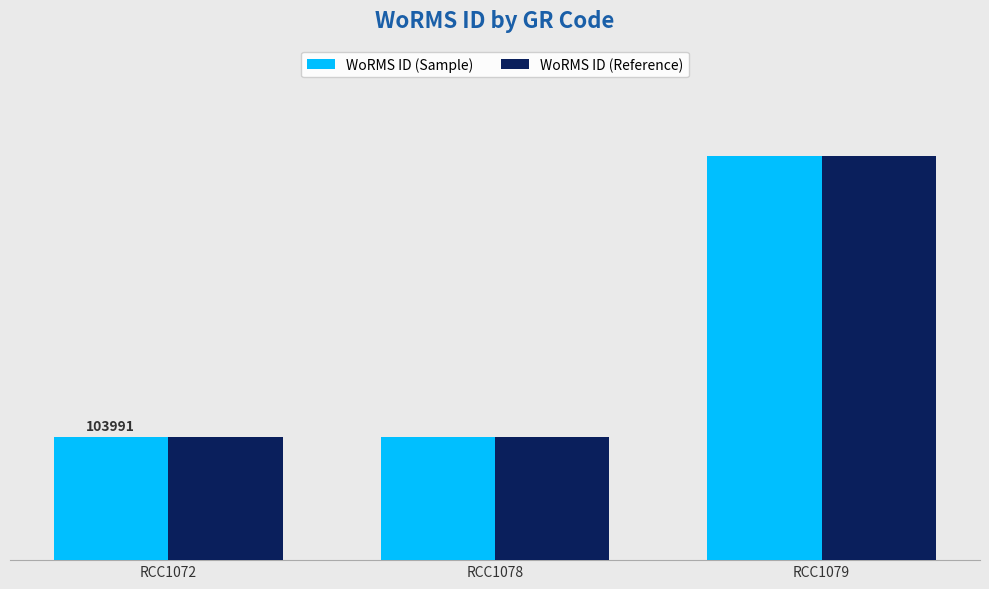

True or false: WoRMS ID (Sample) has a value of 184476 at RCC1072.

False